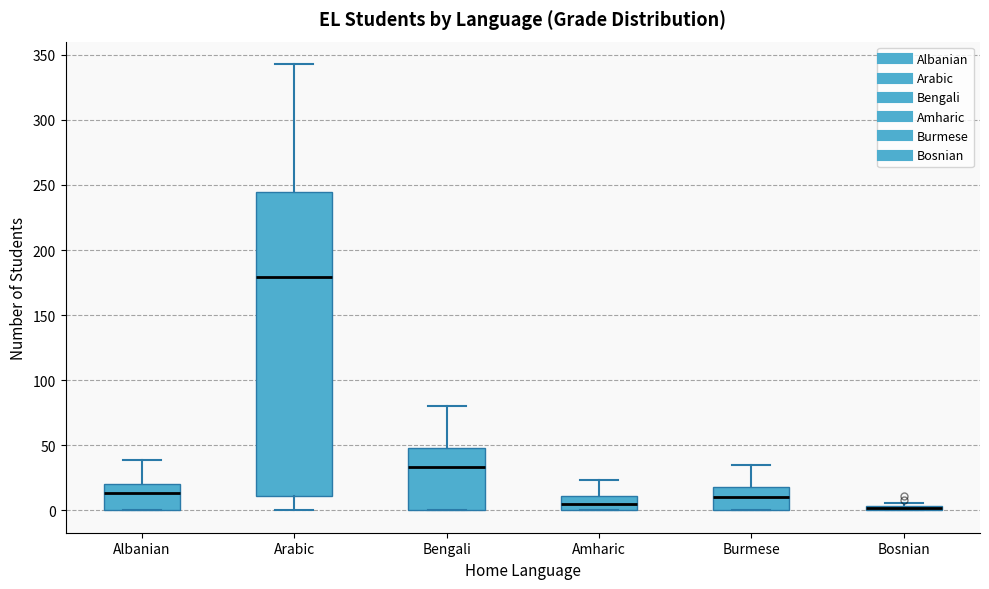

Where does the upper whisker of the box for Bengali end on the y-axis? The values are not printed on the chart, so give them approximately, as read against the axis.

80